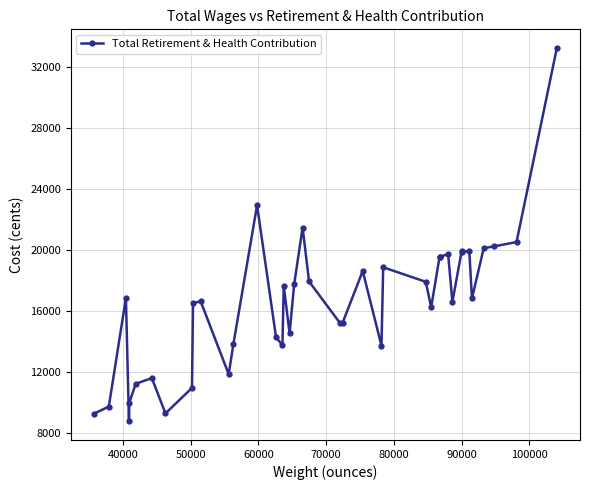

How many data points are less than 16823?

20